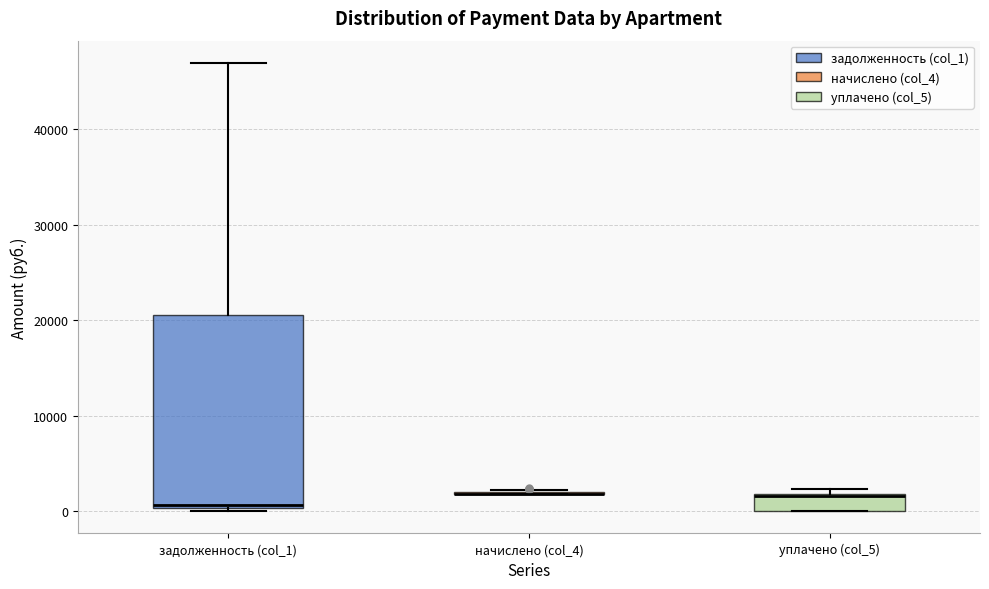

Comparing the boxes themselves (not the whiskers), which one is the tallest?

задолженность (col_1)